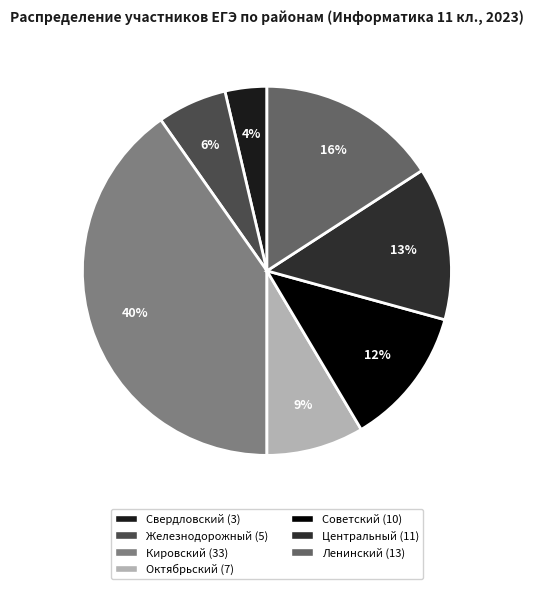

Is Свердловский the majority of the pie?

No